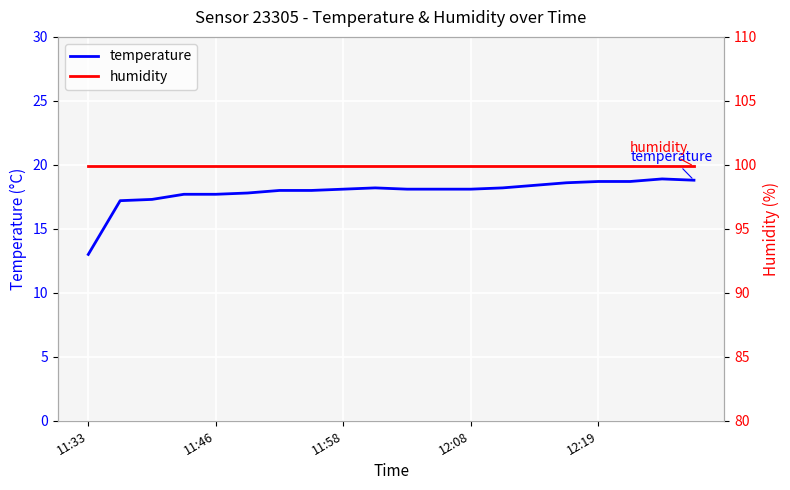

What are all the series names shown in the legend?

temperature, humidity